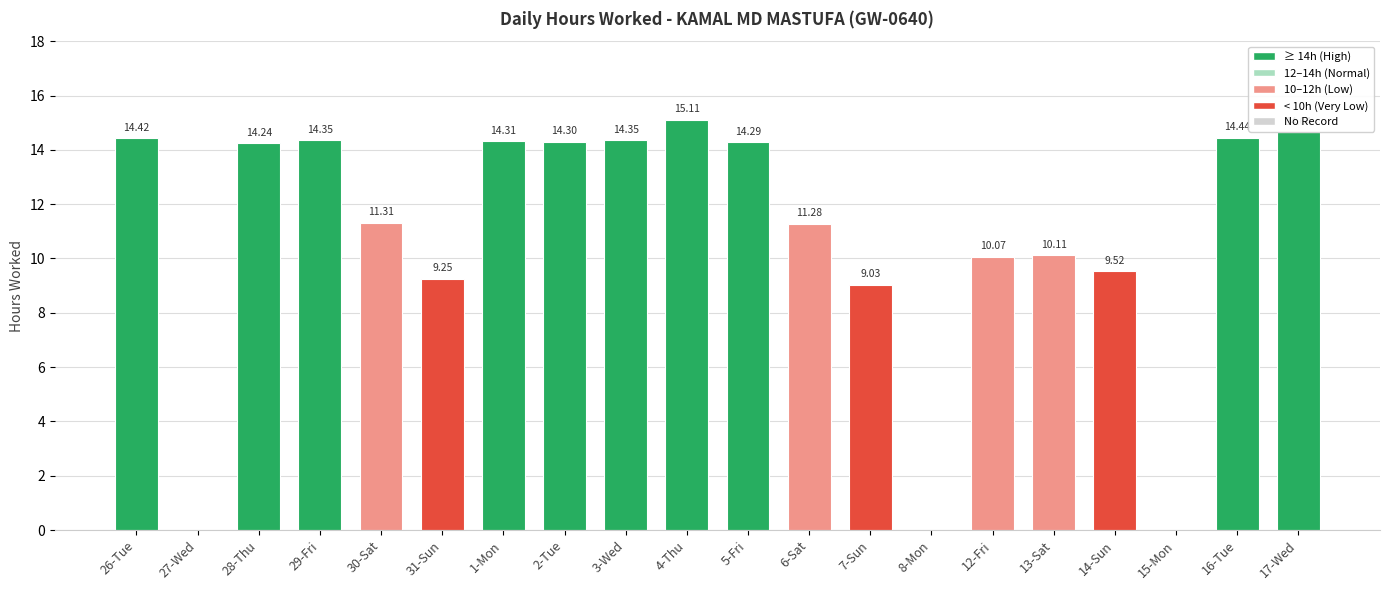

Approximately how many times larger is the value at 30-Sat compared to 6-Sat?

1.0